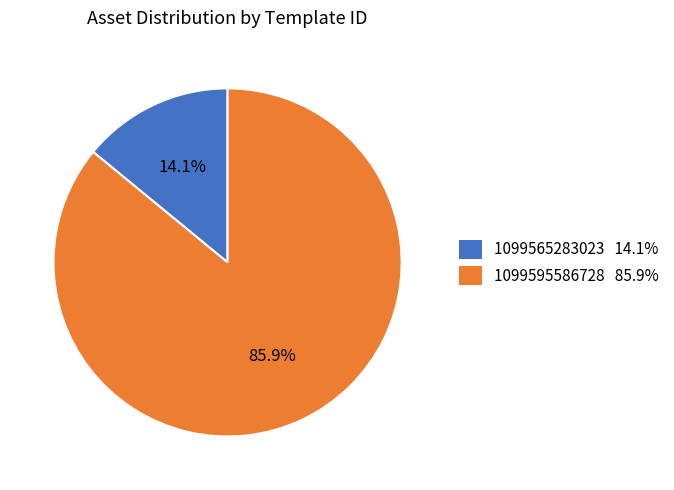

Between 1099595586728 and 1099565283023, which is larger?

1099595586728